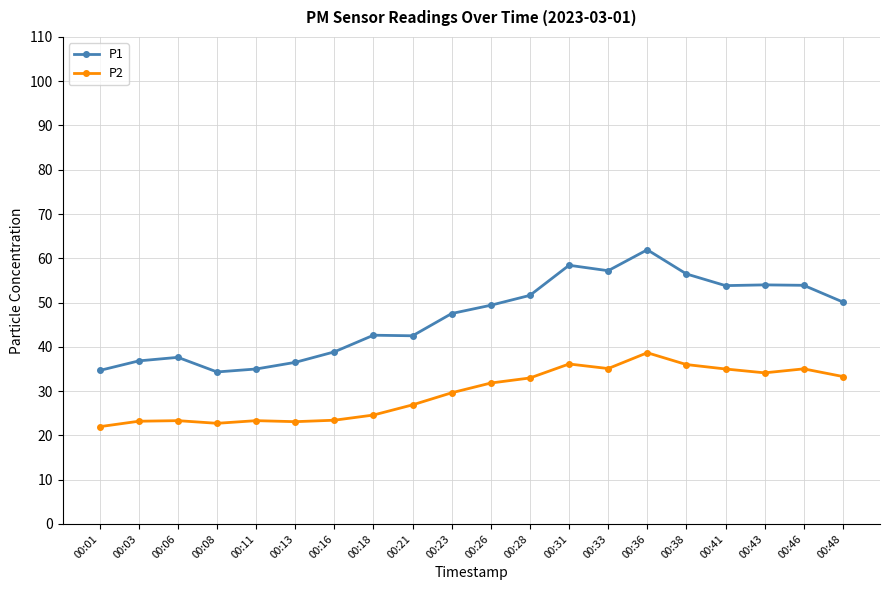

Rank the series by their maximum value, from highest to lowest.

P1, P2